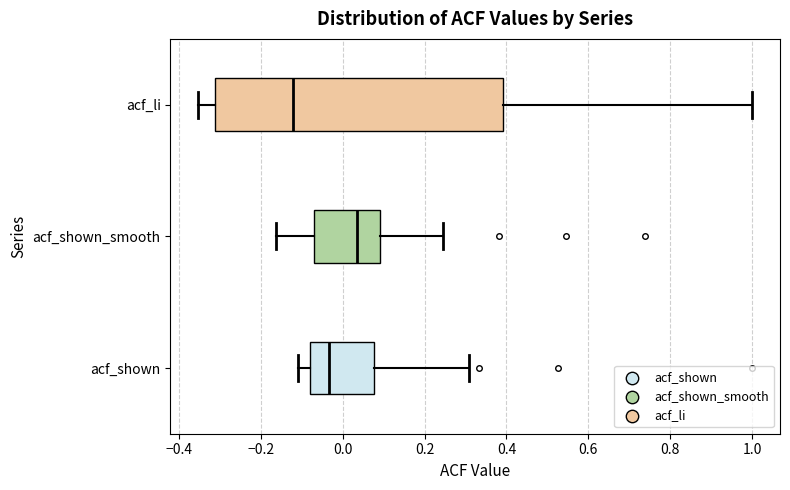

Reading bottom to top, transcribe this box plot: for each box, give where its median line is, the range the box spans, and where its two whiskers end, as read against the x-axis. The values are not printed on the chart, so give them approximately, as read against the axis.

acf_shown: median -0.04, box -0.08 to 0.08, whiskers -0.10 to 0.30
acf_shown_smooth: median 0.04, box -0.08 to 0.10, whiskers -0.16 to 0.24
acf_li: median -0.12, box -0.32 to 0.40, whiskers -0.36 to 1.00